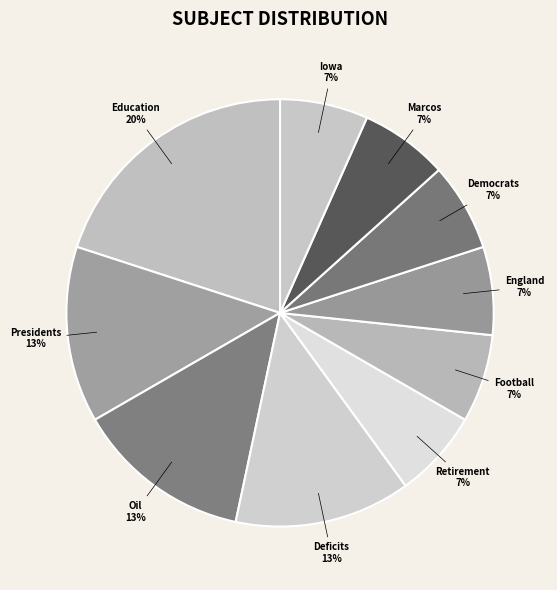

The Education slice represents 20% of the pie. True or false?

True